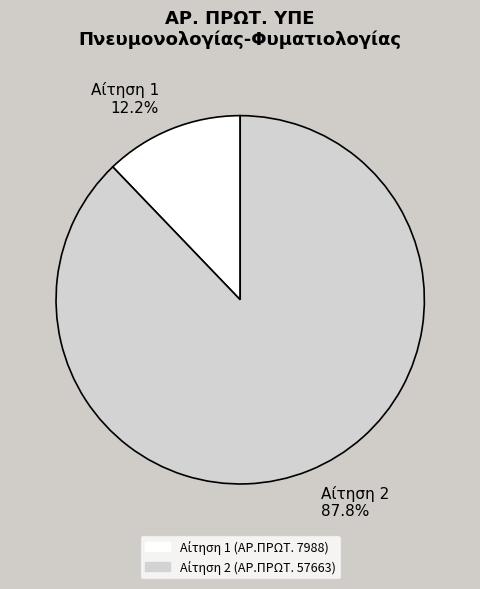

How many slices are in this pie chart?

2